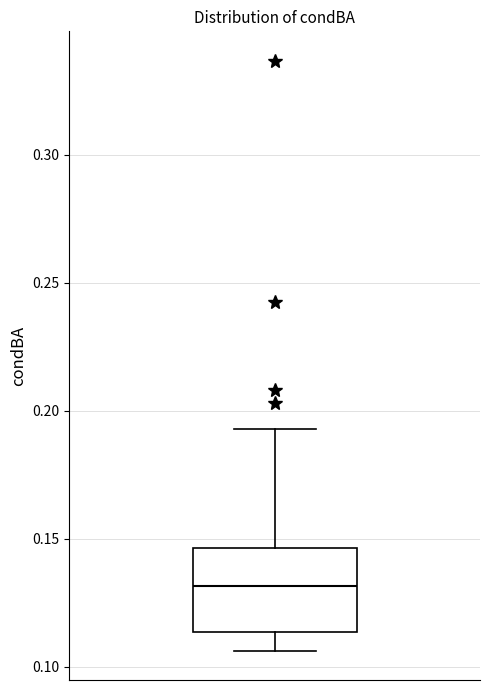

Transcribe this box plot: give where the median line is, the range the box spans, and where the two whiskers end, as read against the y-axis. The values are not printed on the chart, so give them approximately, as read against the axis.

median 0.130, box 0.115 to 0.145, whiskers 0.105 to 0.195